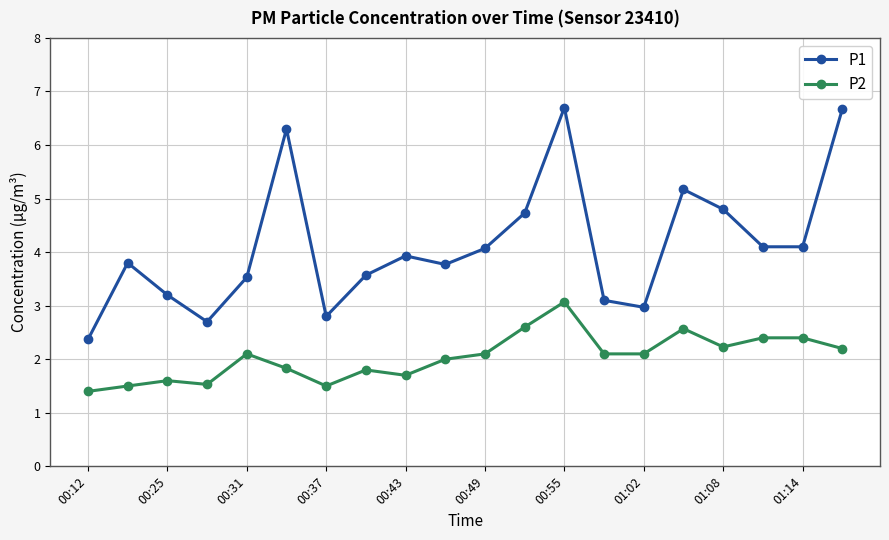

What is the maximum value shown in the chart?

6.7